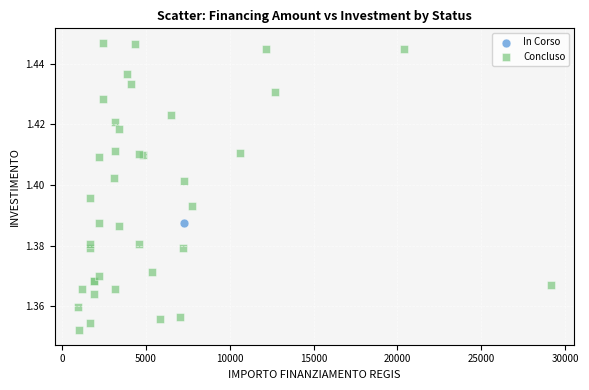

What are all the series names shown in the legend?

In Corso, Concluso